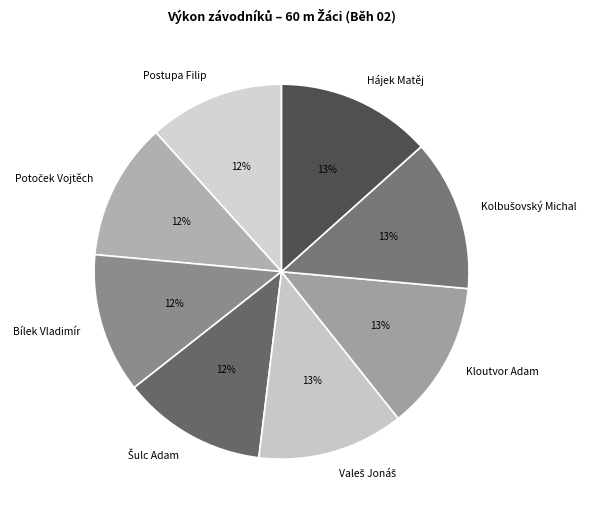

To the nearest percent, what portion does Postupa Filip represent?

12%